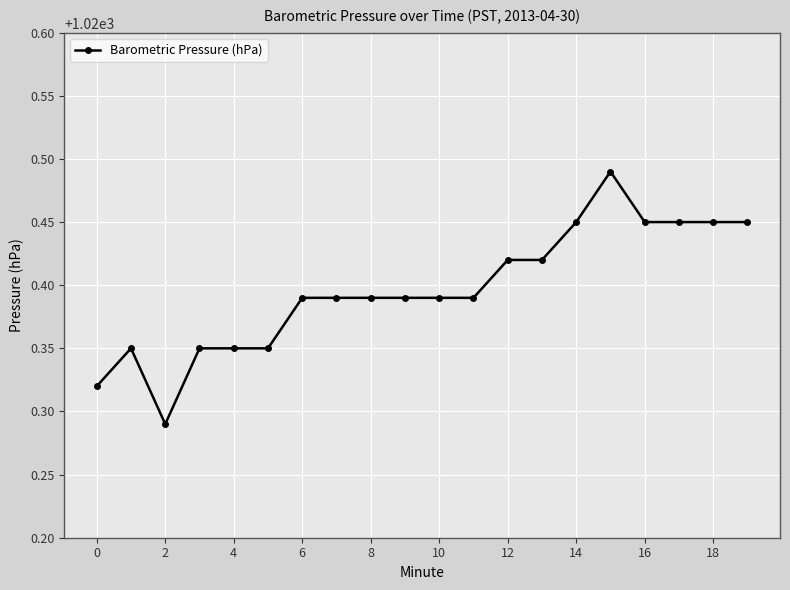

True or false: there are more than 1 points higher than both neighbors.

True